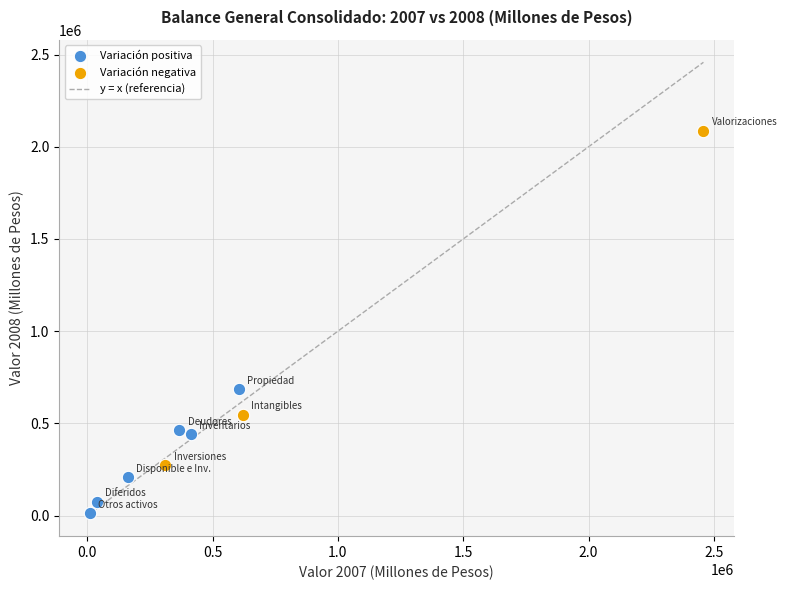

Which series contains the lowest Y value?

Variación positiva